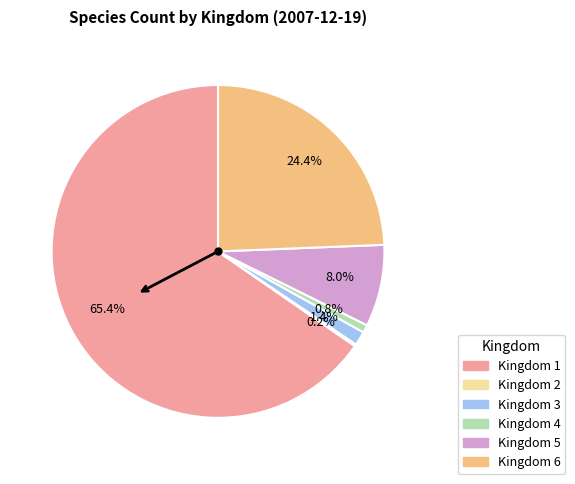

What is the majority slice?

Kingdom 1